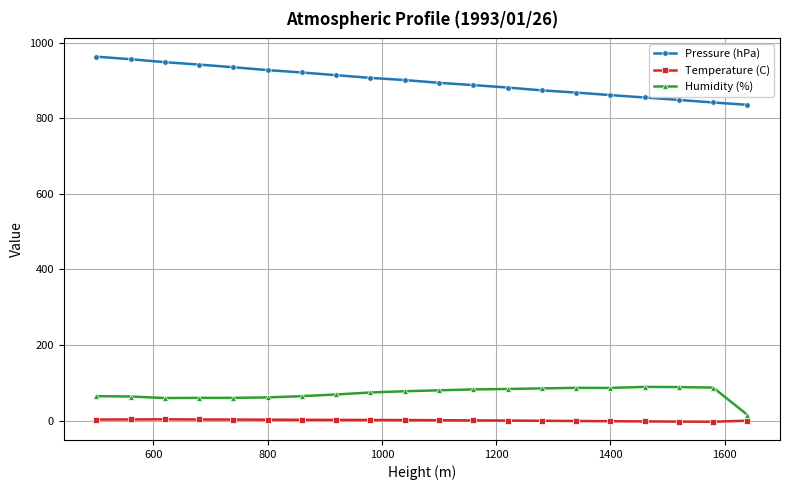

What is the maximum value for Pressure (hPa)?

962.6